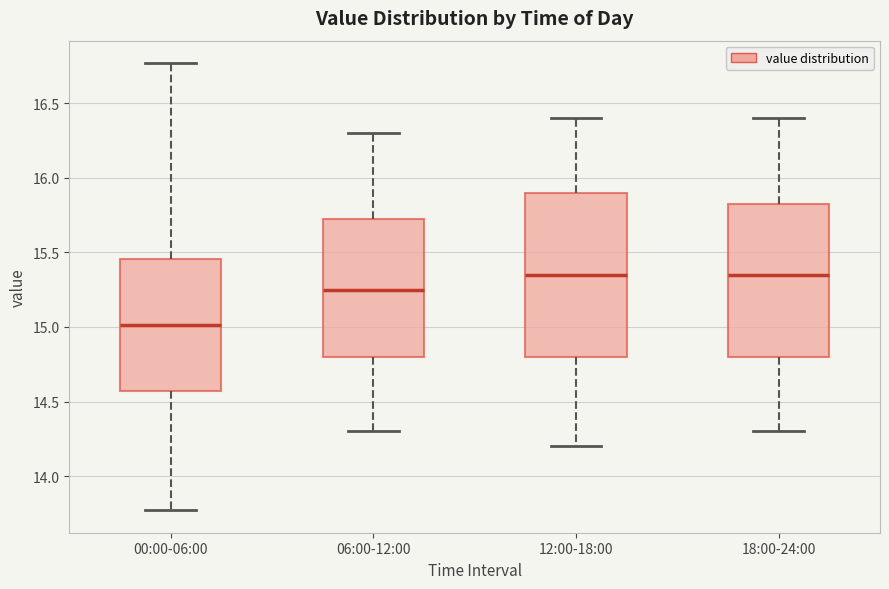

Where does the median line of the box for 12:00-18:00 sit on the y-axis? The values are not printed on the chart, so give them approximately, as read against the axis.

15.35